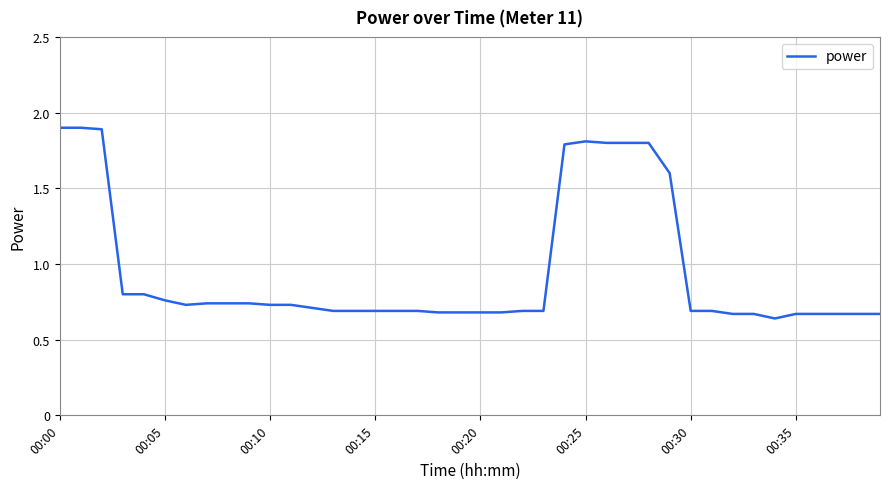

What is the average value?

1.0